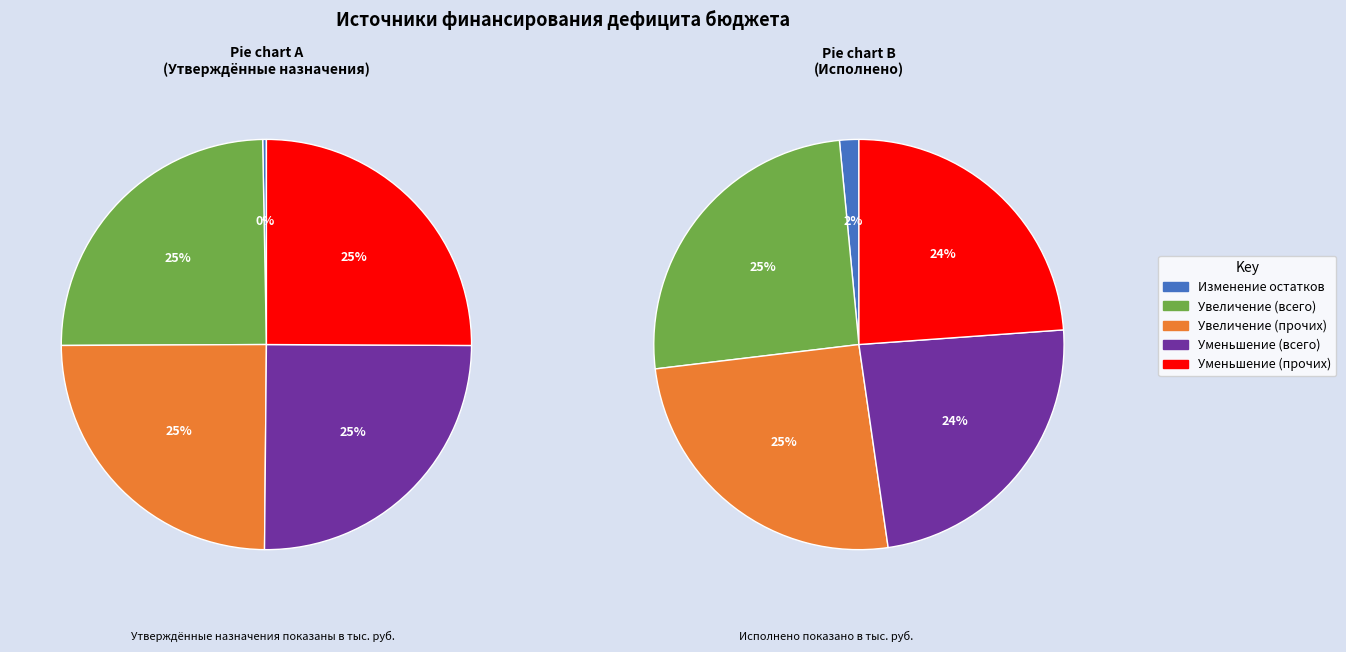

What is the difference between the highest and lowest values at Увеличение остатков средств бюджетов?

4236883.7